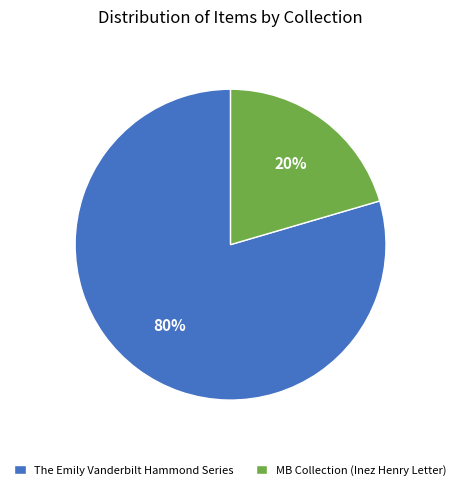

Does MB Collection (Inez Henry Letter) account for over 50% of the chart?

No